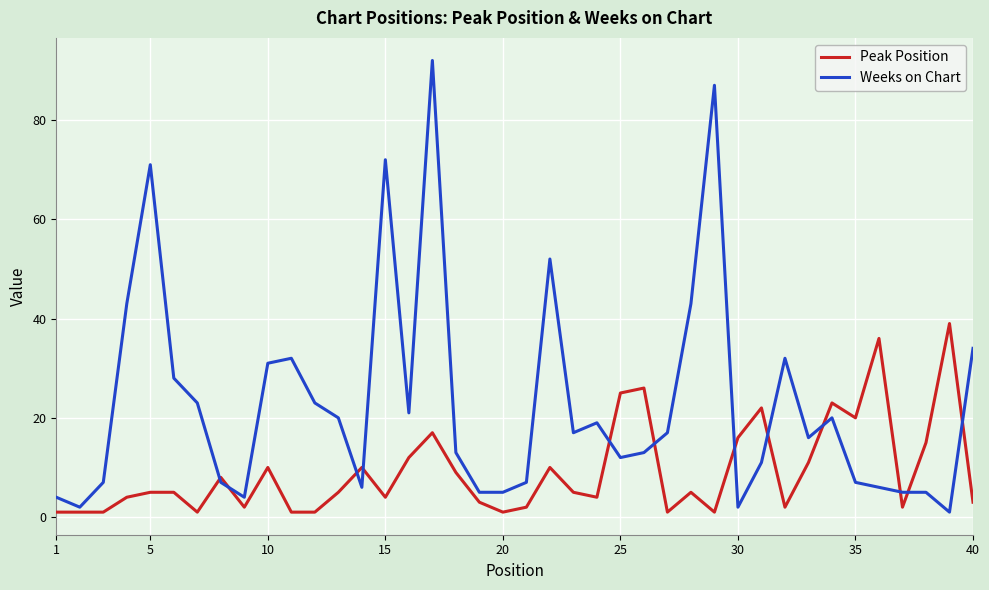

What is the greatest value displayed?

92